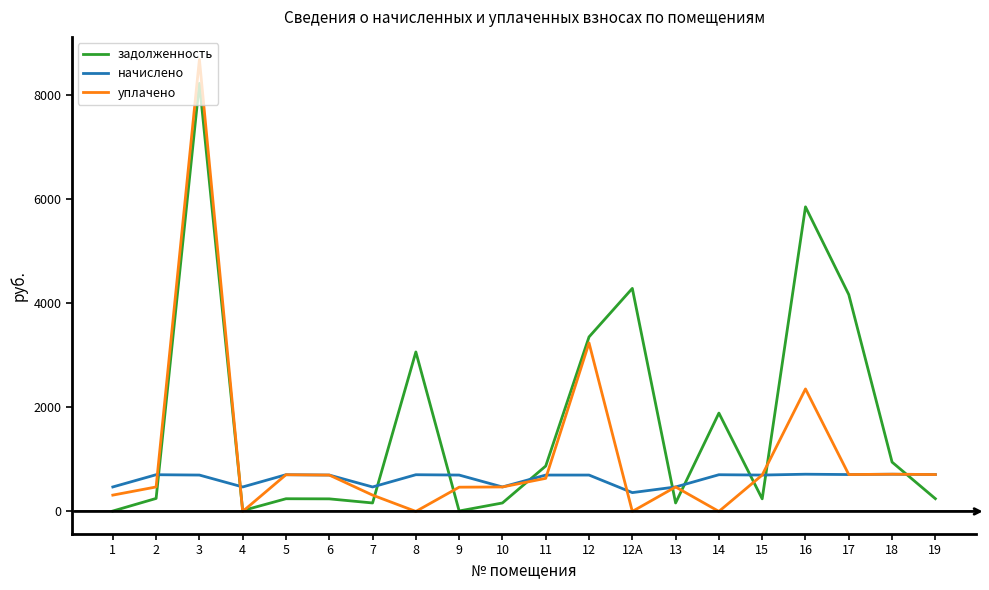

At which category is the sum across all series the highest?

3